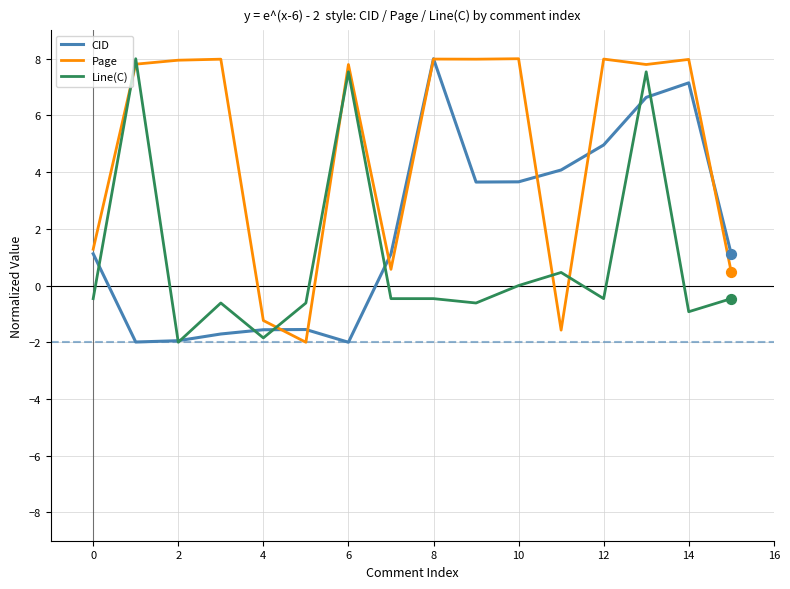

Which series has the largest total across all categories?

Page